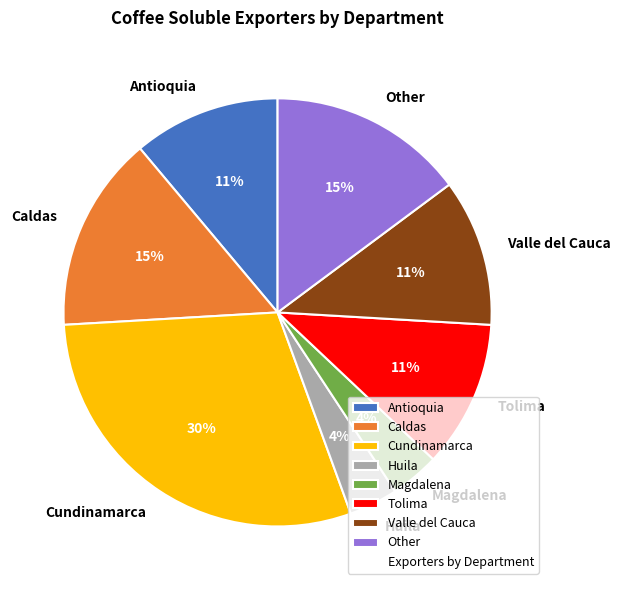

To the nearest percent, what percentage of the pie is Huila?

4%